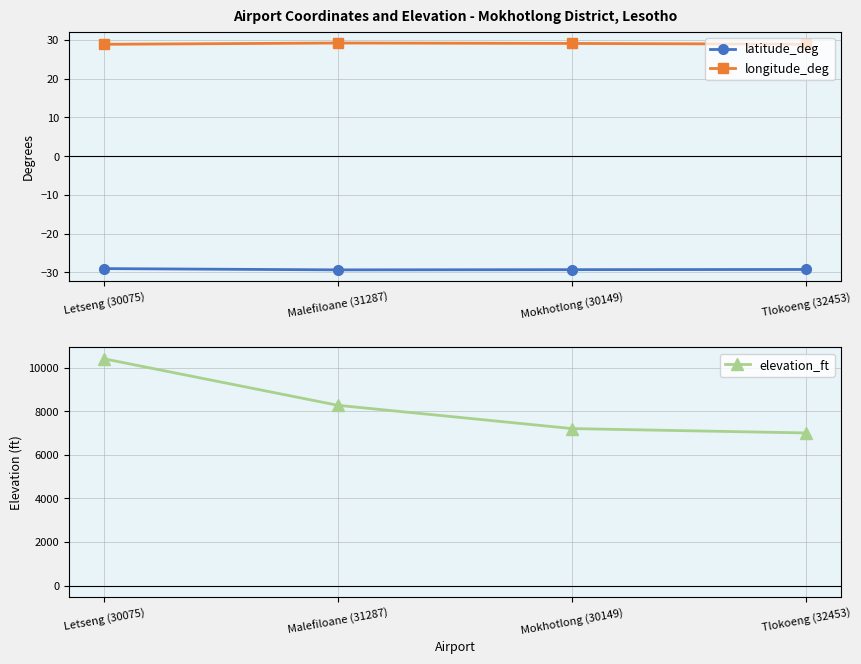

Which series has the largest total across all categories?

elevation_ft